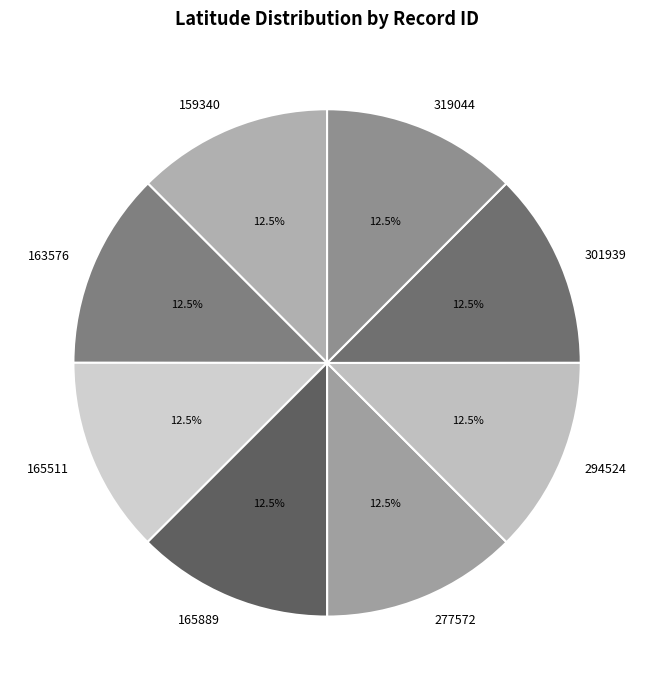

Do 163576 and 277572 together represent more than half of the pie?

No